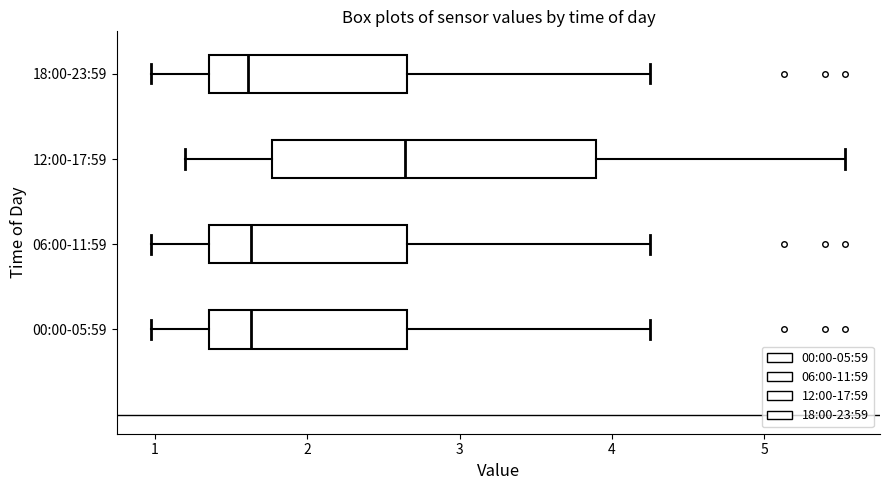

Reading bottom to top, read every box against the x-axis: the position of its median line, the range the box covers, and the ends of its whiskers. The values are not printed on the chart, so give them approximately, as read against the axis.

00:00-05:59: median 1.6, box 1.4 to 2.7, whiskers 1.0 to 4.3
06:00-11:59: median 1.6, box 1.4 to 2.7, whiskers 1.0 to 4.3
12:00-17:59: median 2.6, box 1.8 to 3.9, whiskers 1.2 to 5.5
18:00-23:59: median 1.6, box 1.4 to 2.7, whiskers 1.0 to 4.3